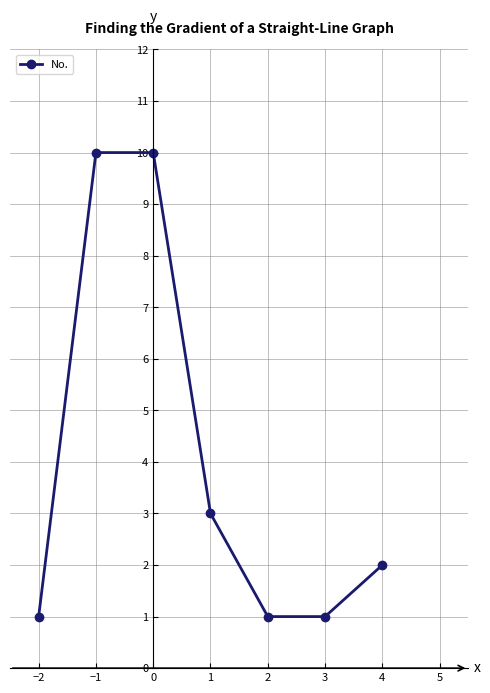

Reading left to right, list all the values displayed in this chart.

1	10	10	3	1	1	2